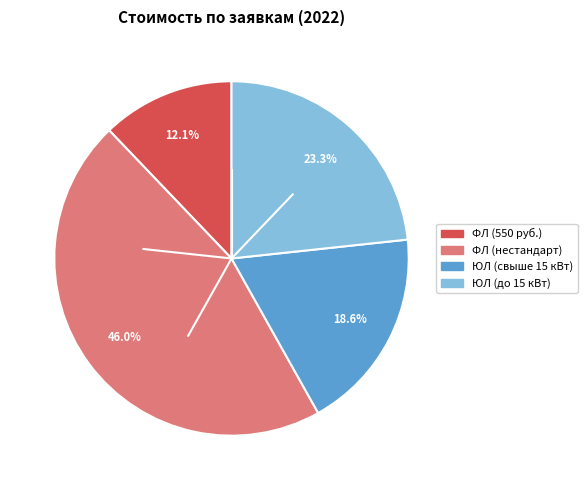

Does any single category account for the majority?

No